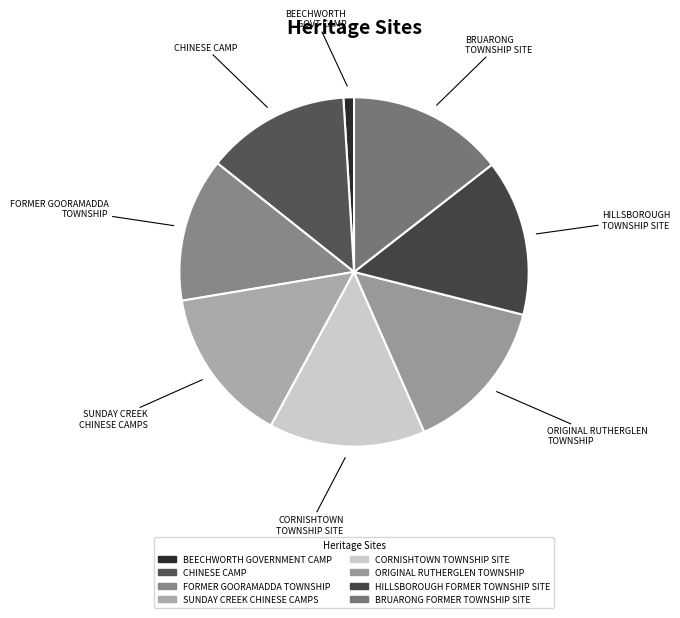

Does HILLSBOROUGH FORMER TOWNSHIP SITE represent more than half of the total?

No